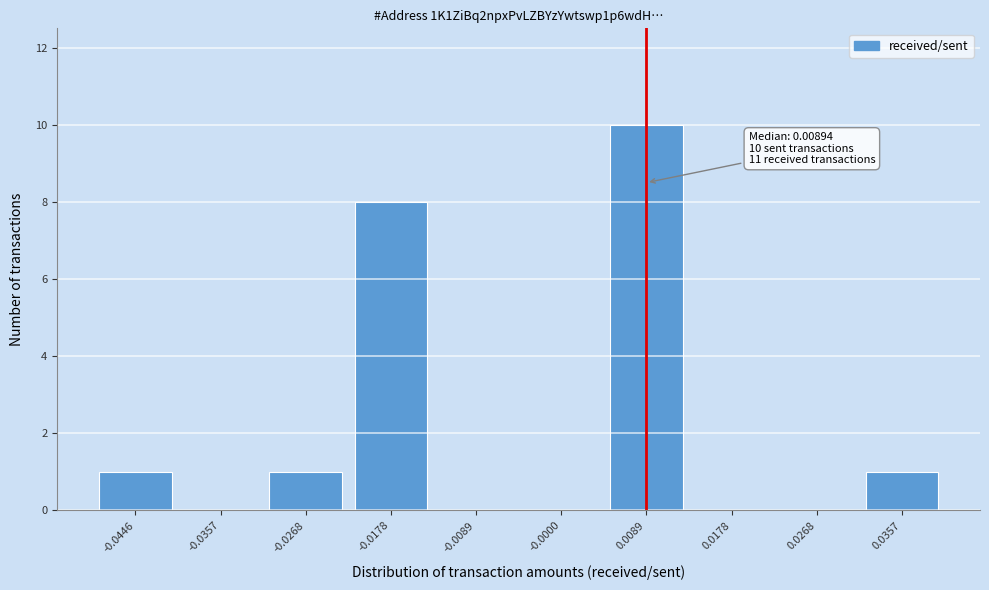

Reading right to left, transcribe all the data shown in this chart.

0.0357=1	0.0268=0	0.0178=0	0.0089=10	-0.0000=0	-0.0089=0	-0.0178=8	-0.0268=1	-0.0357=0	-0.0446=1